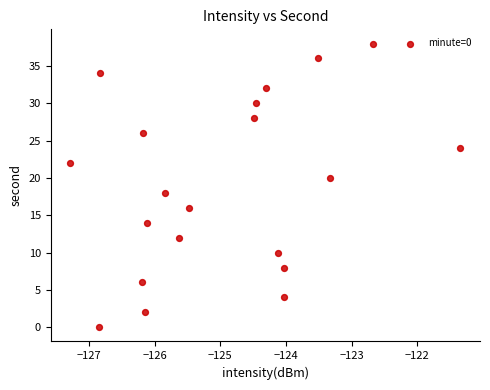

What is the range of Y values (max minus min)?

38